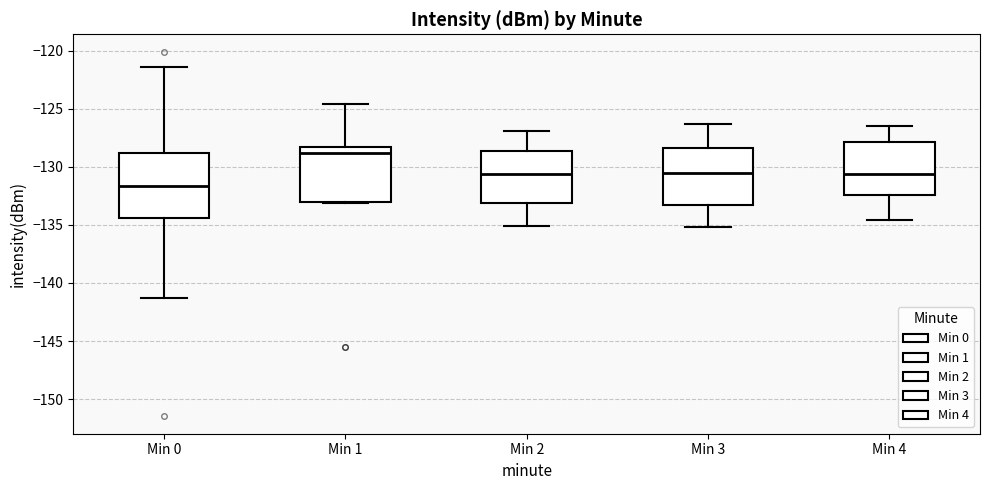

Which box has the lowest median line?

Min 0